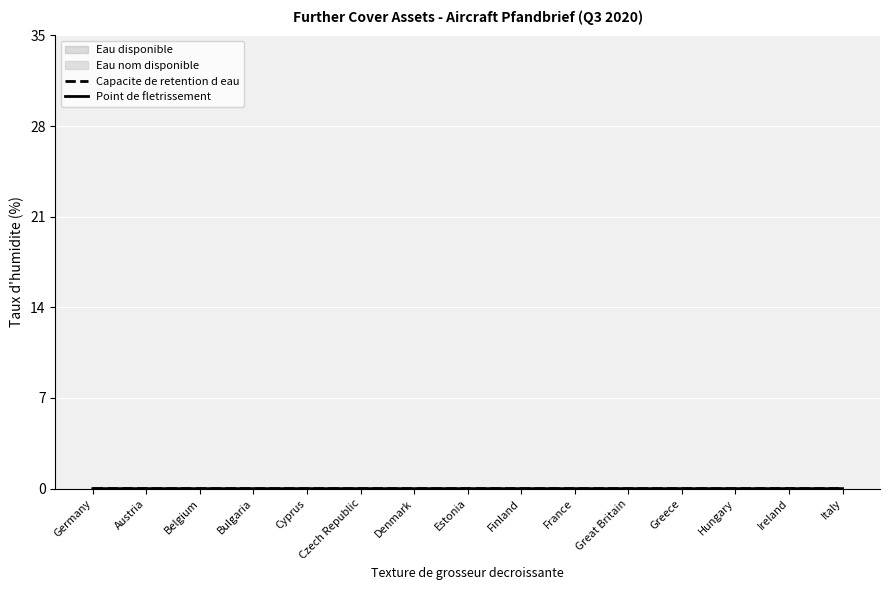

Which has a higher value, Czech Republic or Great Britain?

Great Britain